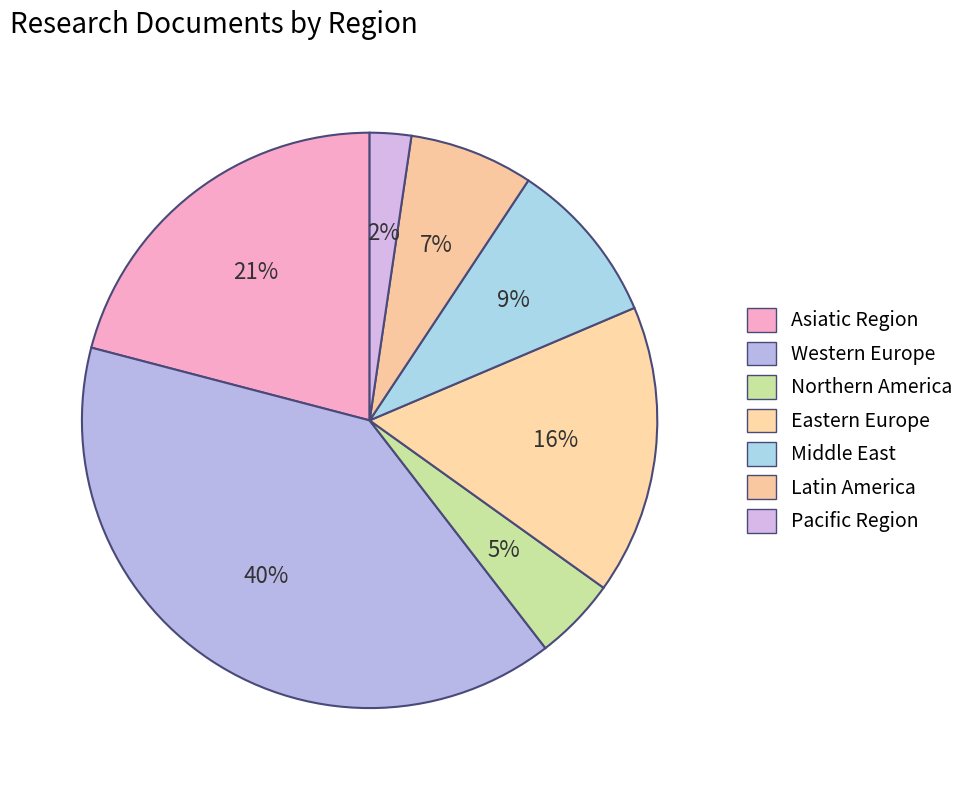

True or false: Western Europe accounts for 40% of the total.

True